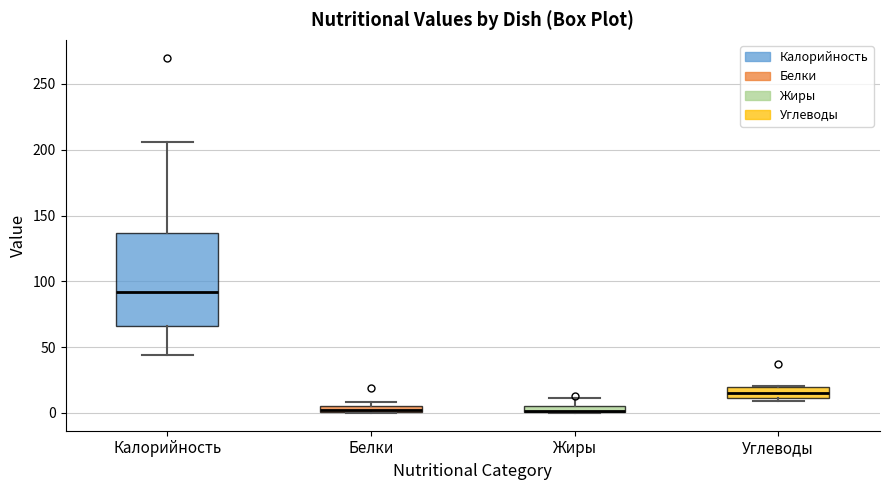

Where does the lower whisker of the box for Калорийность end on the y-axis? The values are not printed on the chart, so give them approximately, as read against the axis.

45